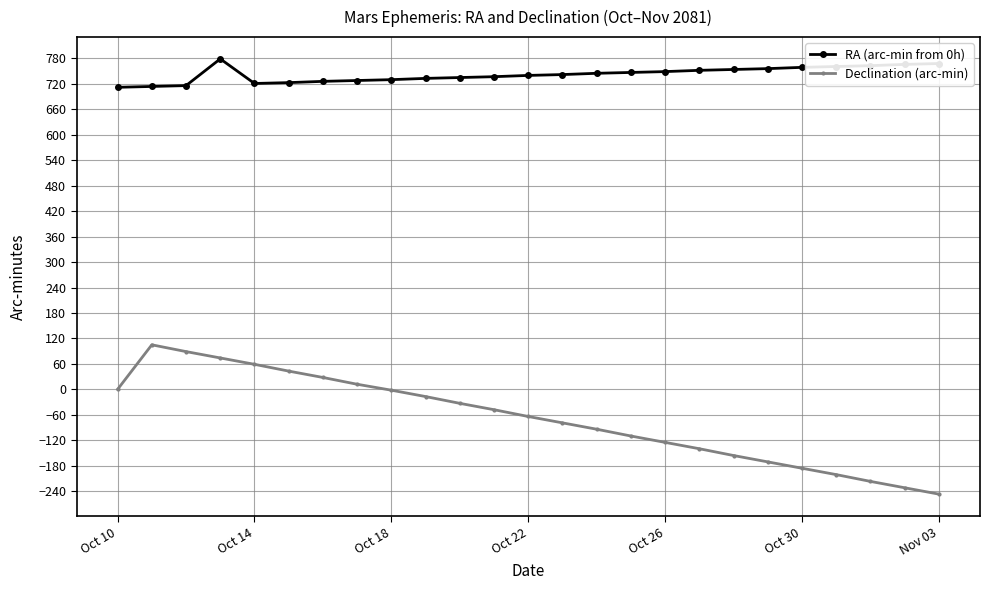

True or false: RA (arc-min from 0h) and Declination (arc-min) intersect in this chart.

False